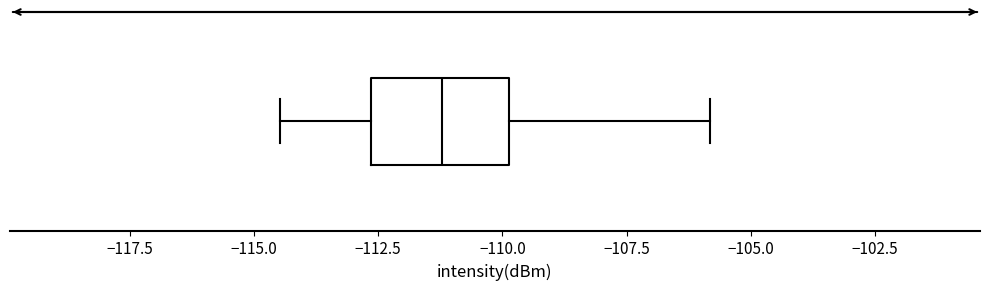

Where does the right whisker of the box end on the x-axis? The values are not printed on the chart, so give them approximately, as read against the axis.

-106.0